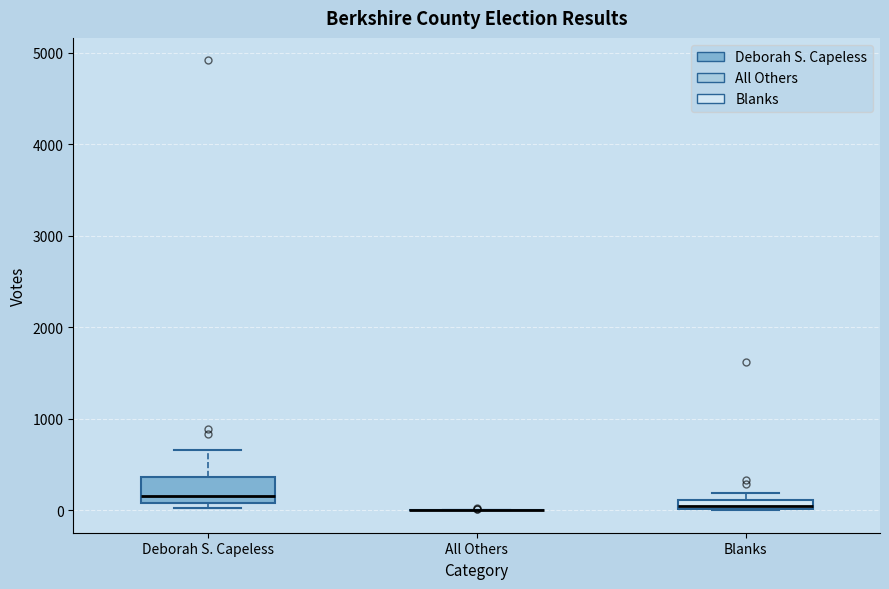

Which box is the tallest, from its lower edge to its upper edge?

Deborah S. Capeless